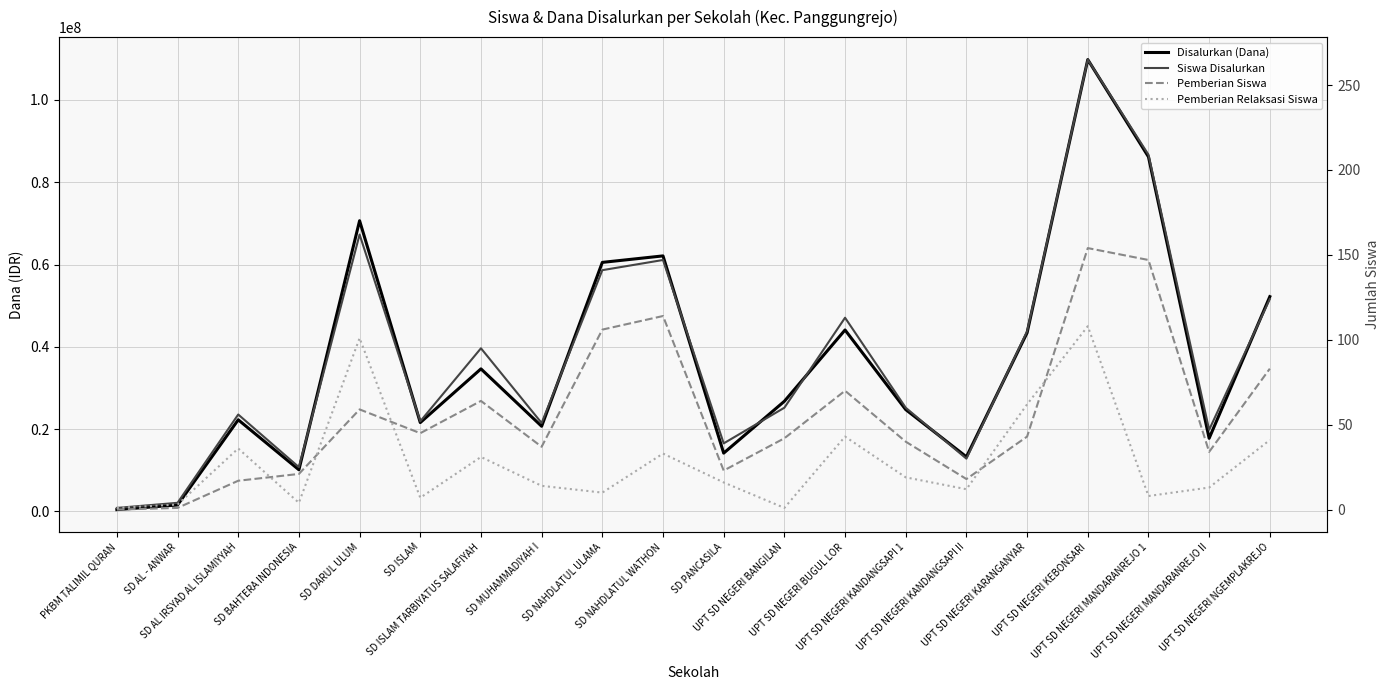

How many interior local valleys does the Disalurkan (Dana) series have?

6